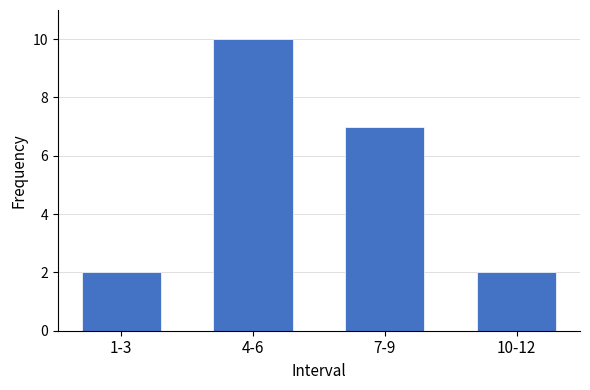

Reading right to left, transcribe all the data shown in this chart.

10-12=2	7-9=7	4-6=10	1-3=2